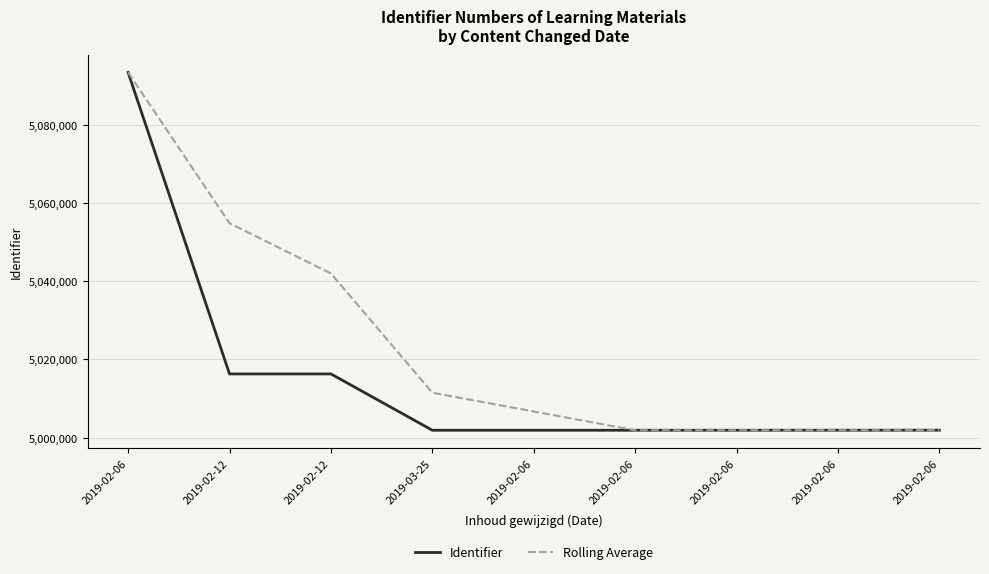

Does the chart display data point markers on the line(s)?

No